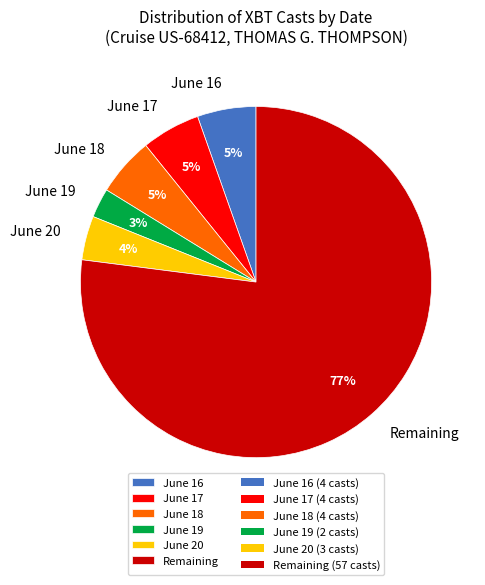

Which slice is the smallest?

June 19